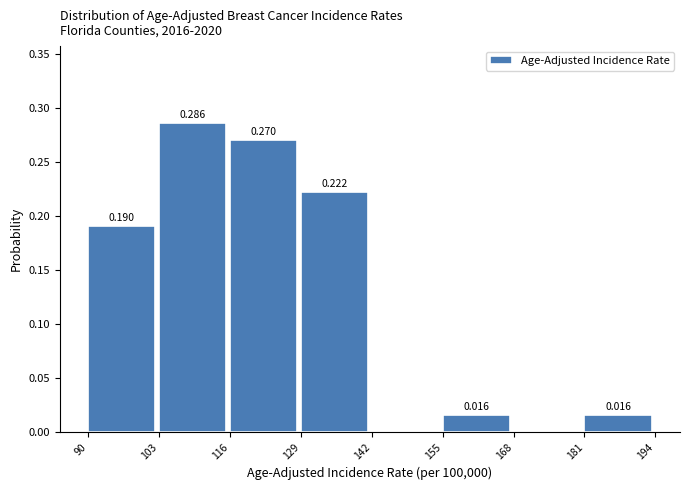

Over which range of the x-axis is the bar tallest?

103 to 116